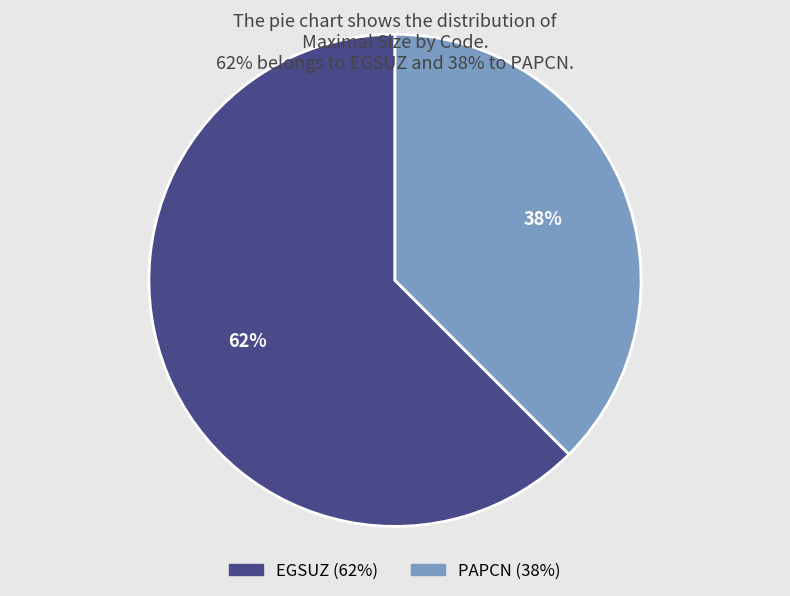

Is the sum of EGSUZ and PAPCN greater than half?

Yes